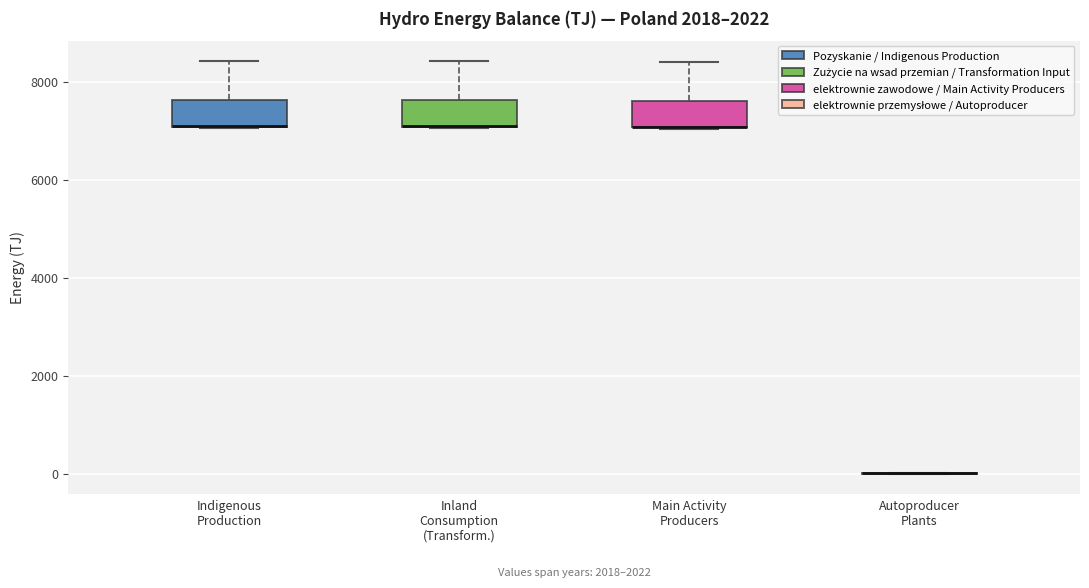

Reading left to right, transcribe this box plot: for each box, give where its median line is, the range the box spans, and where its two whiskers end, as read against the y-axis. The values are not printed on the chart, so give them approximately, as read against the axis.

Indigenous Production: median 7000 (drawn on the box's lower edge), box 7000 to 7600, whiskers 7000 to 8400
Inland Consumption (Transform.): median 7000 (drawn on the box's lower edge), box 7000 to 7600, whiskers 7000 to 8400
Main Activity Producers: median 7000 (drawn on the box's lower edge), box 7000 to 7600, whiskers 7000 to 8400
Autoproducer Plants: box collapsed to a line at 0, whiskers 0 to 0